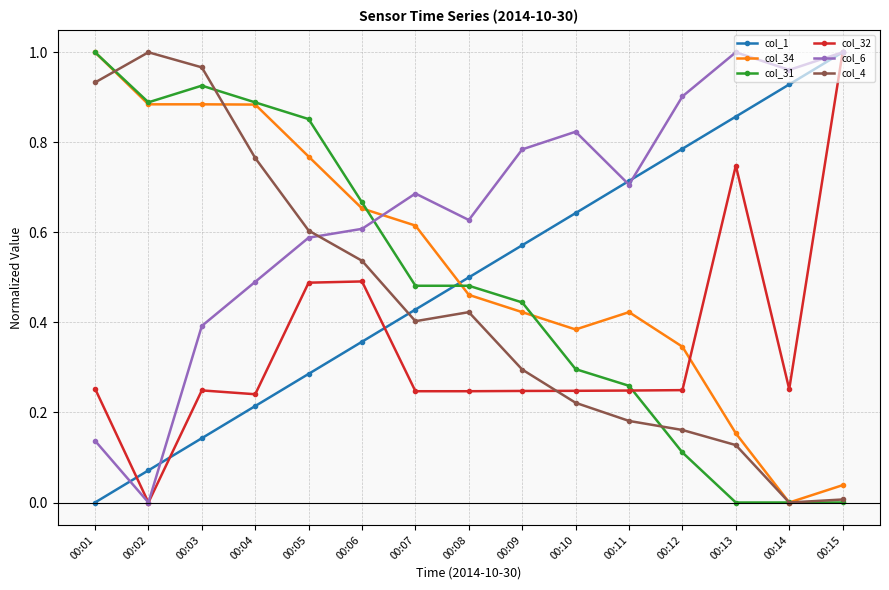

The value of col_4 at 00:08 is 0.4. True or false?

True